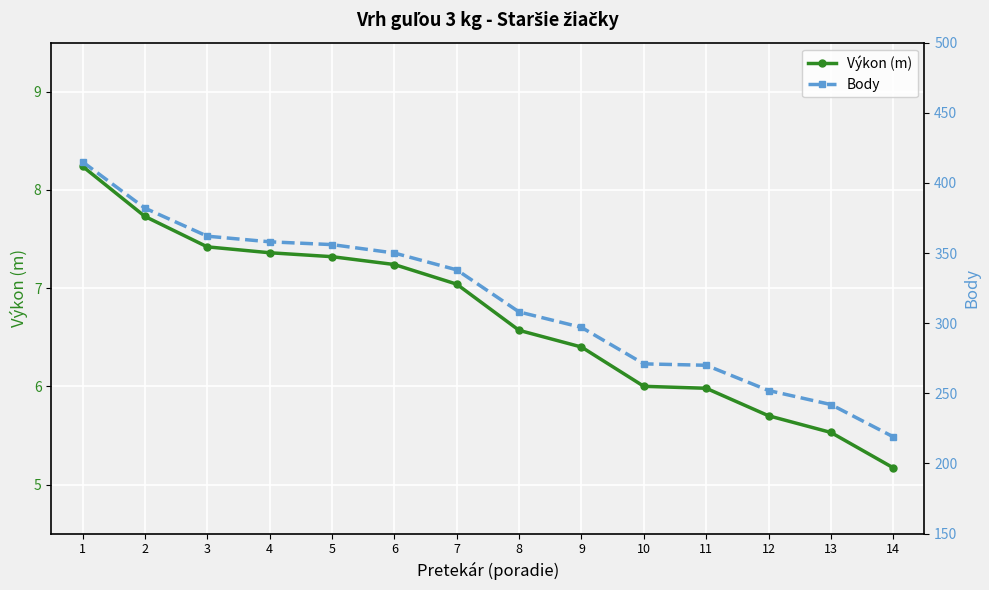

What value does the Výkon (m) series have at 8?

6.6